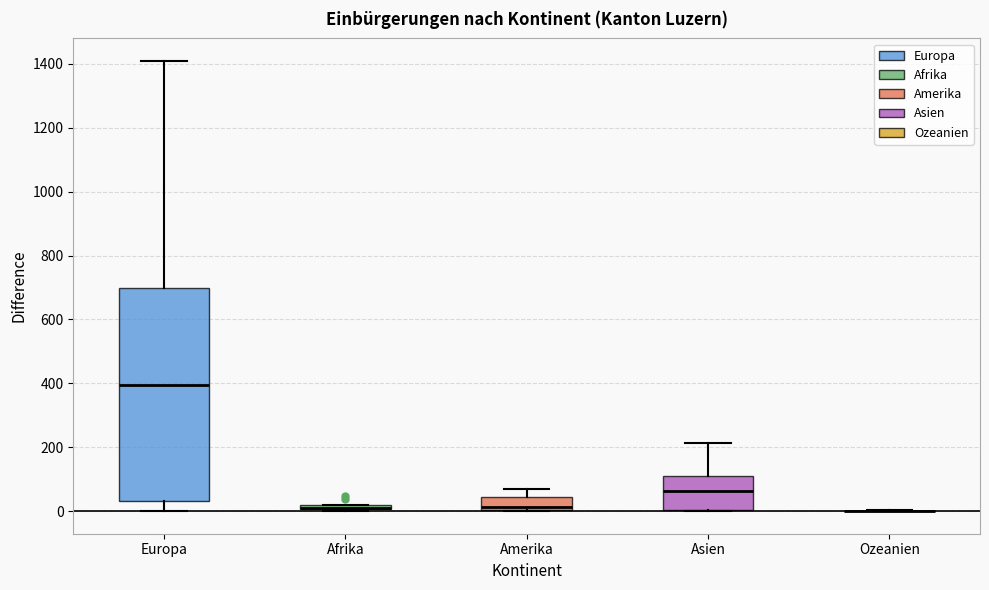

Comparing the boxes themselves (not the whiskers), which one is the tallest?

Europa